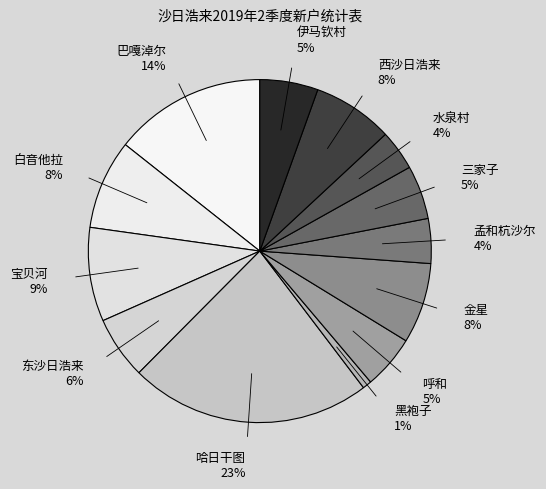

To the nearest percent, what is the difference between the largest and smallest slice percentages?

22%